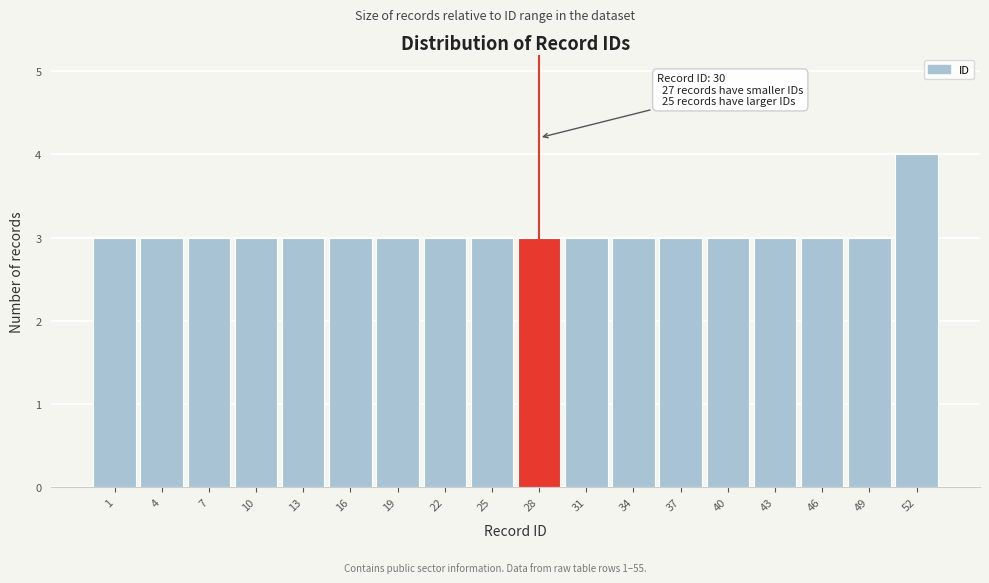

Reading right to left, what are all the values shown in this chart?

4	3	3	3	3	3	3	3	3	3	3	3	3	3	3	3	3	3